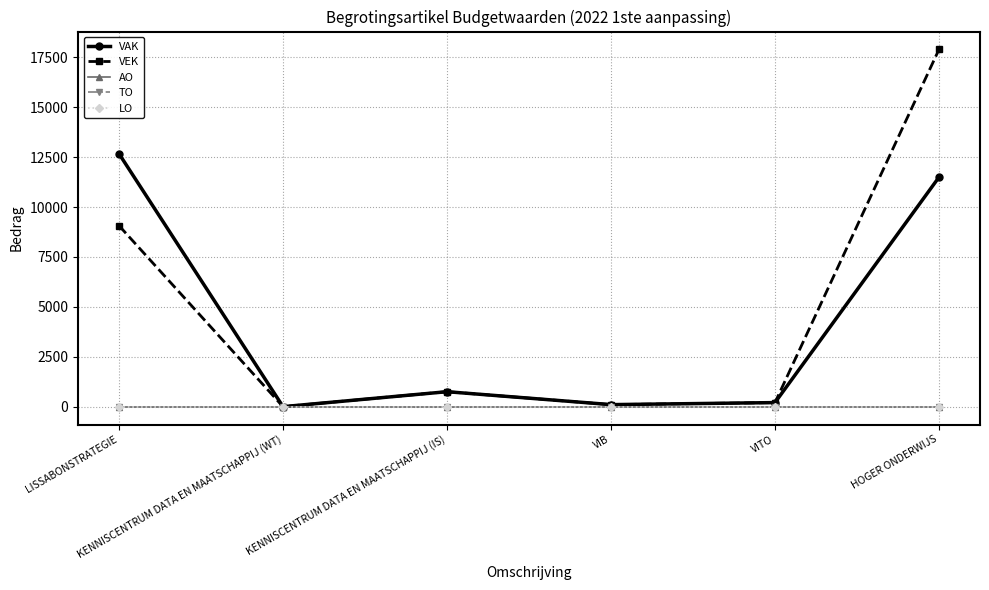

True or false: LO and TO cross at least once.

False